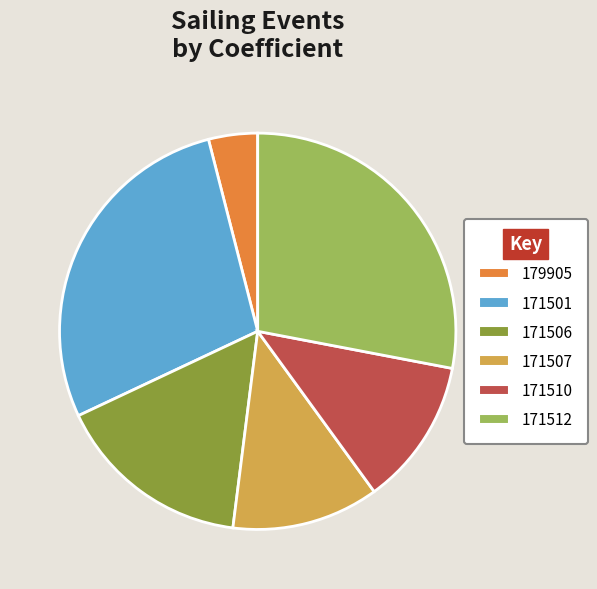

Is 171507 the majority of the pie?

No